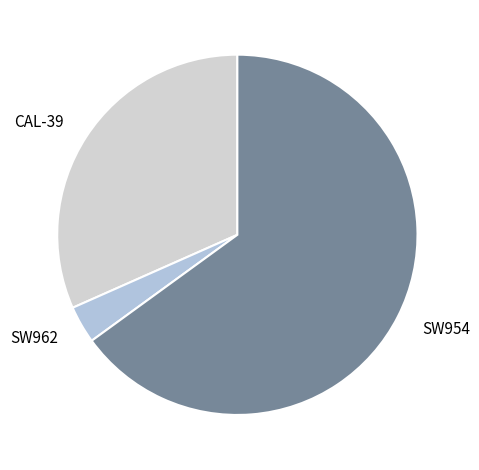

Which category has the smallest portion of the pie?

SW962